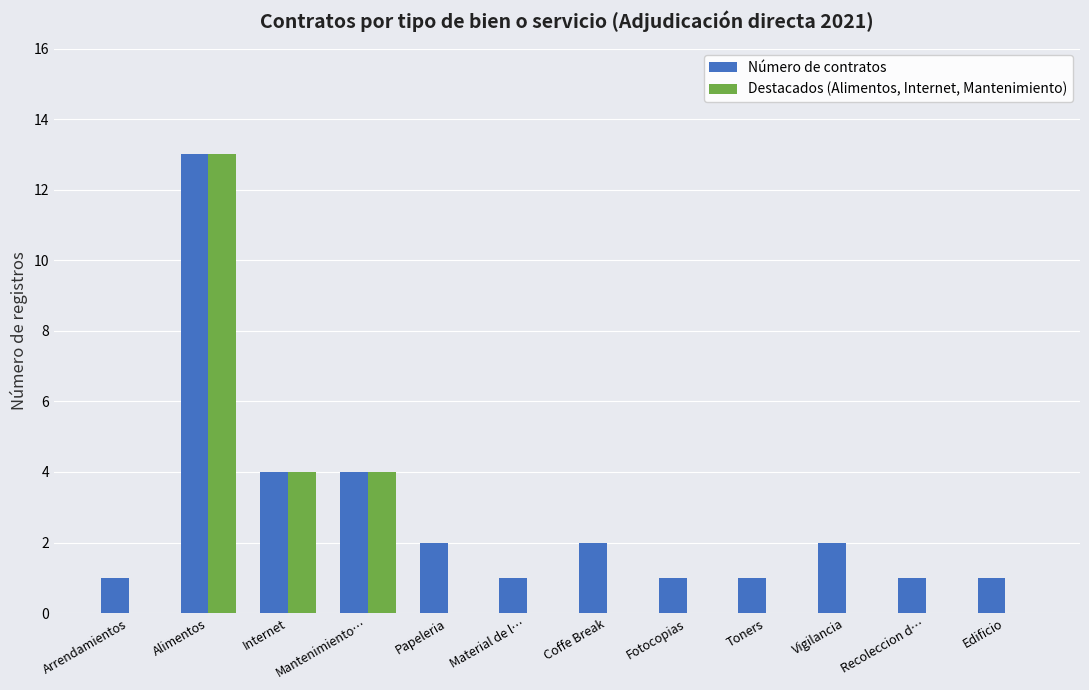

At which category is the sum across all series the highest?

Alimentos